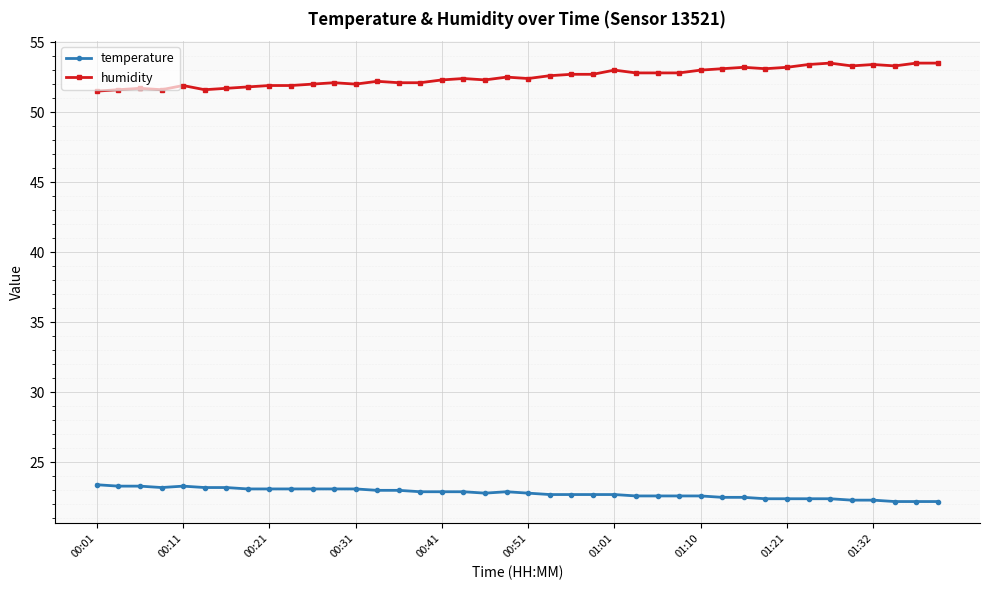

What is the sum of all temperature values?

911.7